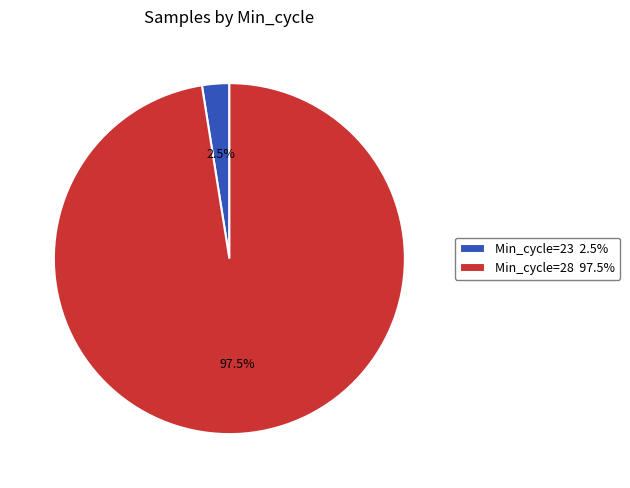

How many segments does this pie chart have?

2